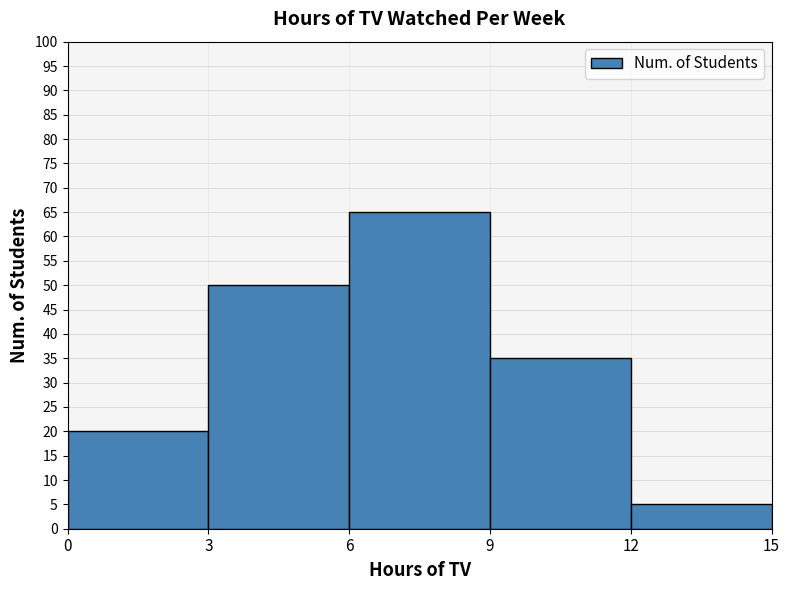

Reading left to right, list every bar in this chart as the range it spans on the x-axis followed by its height. The values are not printed on the chart, so give them approximately, as read against the axis.

0 to 3: 20
3 to 6: 50
6 to 9: 65
9 to 12: 35
12 to 15: 5